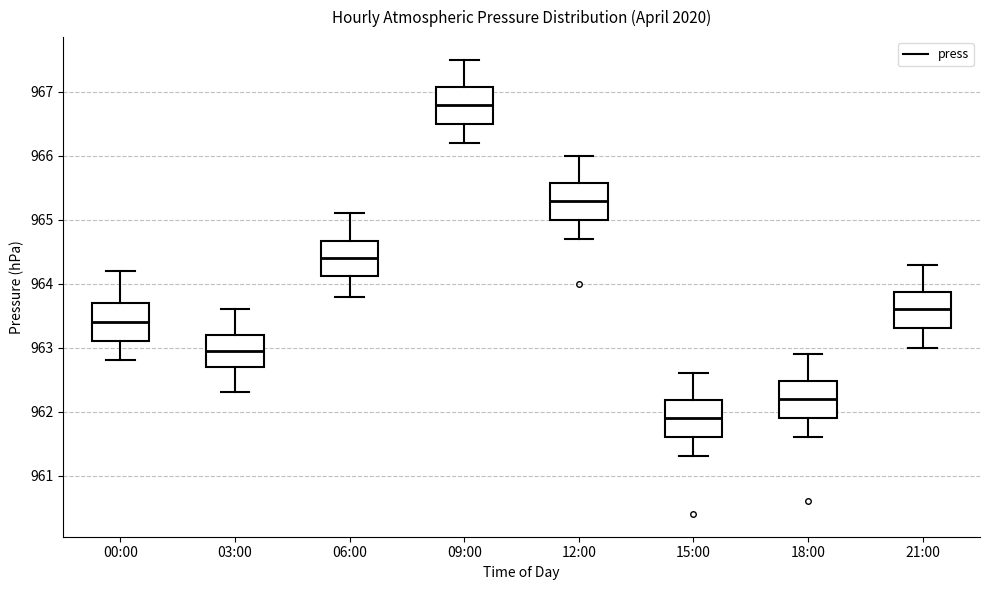

Where is the upper edge of the box for 21:00 on the y-axis? The values are not printed on the chart, so give them approximately, as read against the axis.

963.9